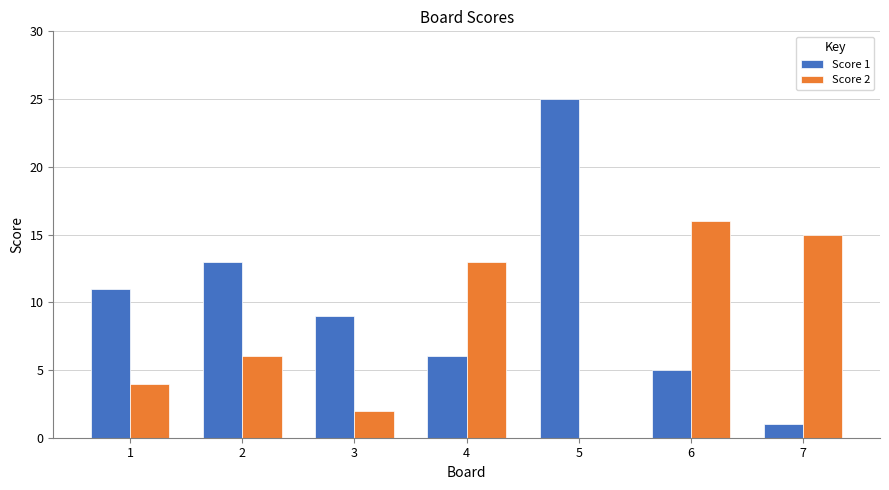

Which series has the largest total across all categories?

Score 1